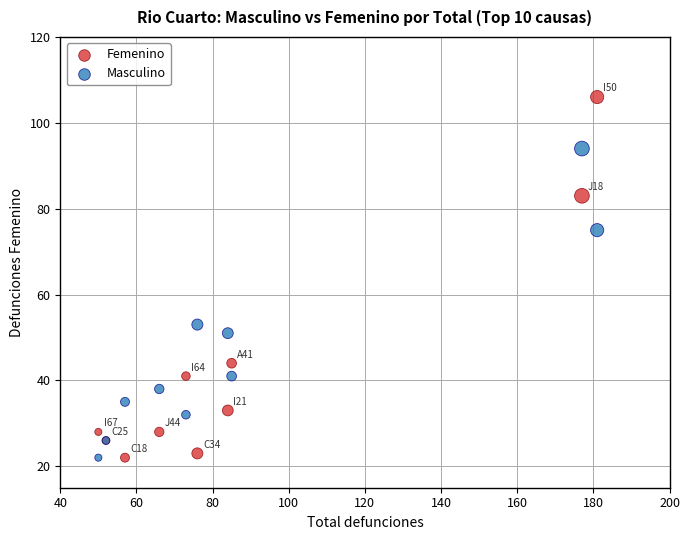

In the Masculino series, what Y value is closest to 58?

53